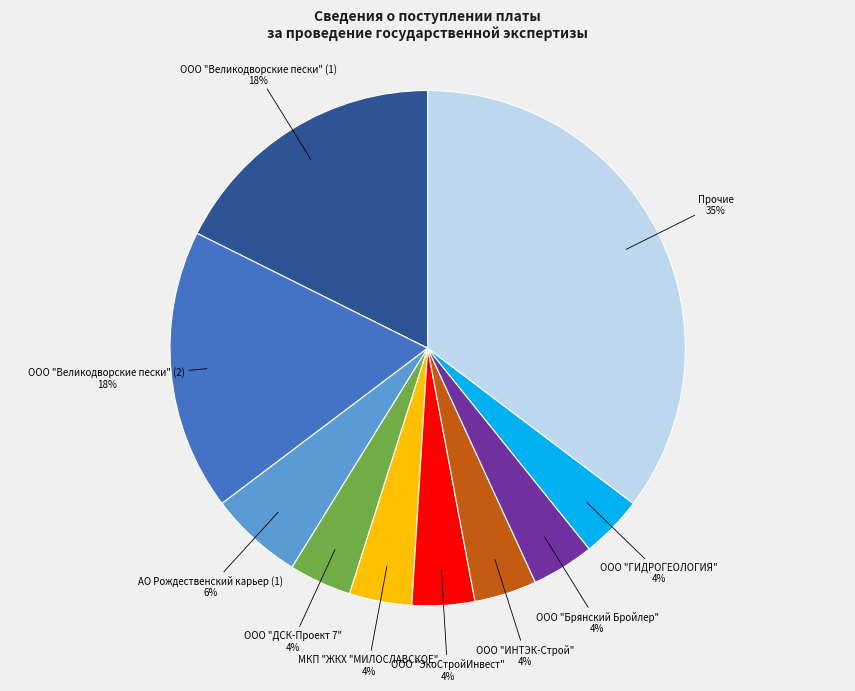

To the nearest percent, what portion does ООО "ЭкоСтройИнвест" represent?

4%